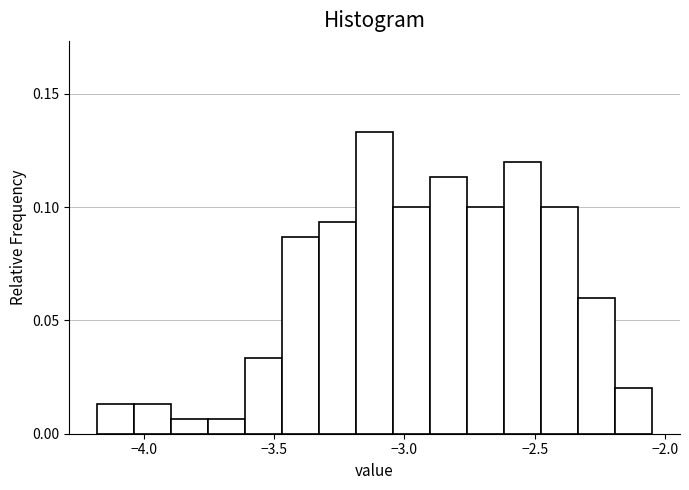

Around what value on the x-axis is the tallest bar? Give the approximate position of its centre, as read against the axis.

-3.10